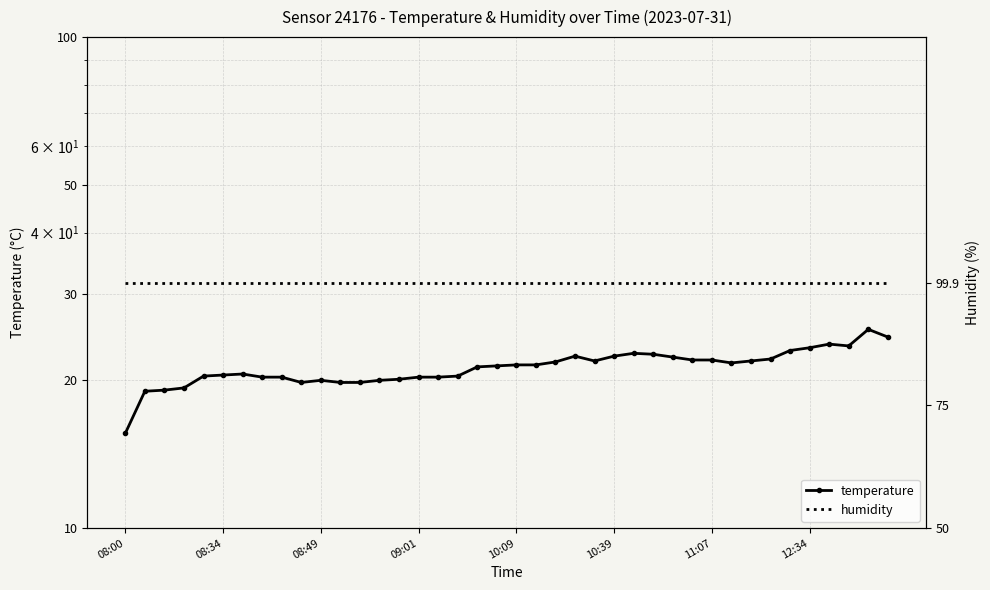

What is the sum of all humidity values?

3996.0